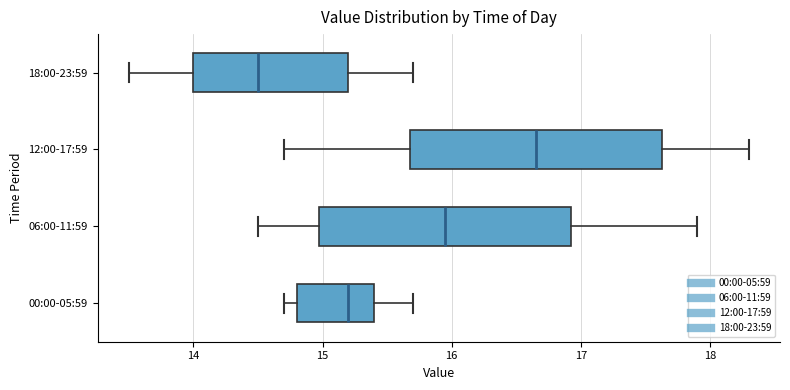

Reading bottom to top, read every box against the x-axis: the position of its median line, the range the box covers, and the ends of its whiskers. The values are not printed on the chart, so give them approximately, as read against the axis.

00:00-05:59: median 15.2, box 14.8 to 15.4, whiskers 14.7 to 15.7
06:00-11:59: median 16.0, box 15.0 to 16.9, whiskers 14.5 to 17.9
12:00-17:59: median 16.7, box 15.7 to 17.6, whiskers 14.7 to 18.3
18:00-23:59: median 14.5, box 14.0 to 15.2, whiskers 13.5 to 15.7